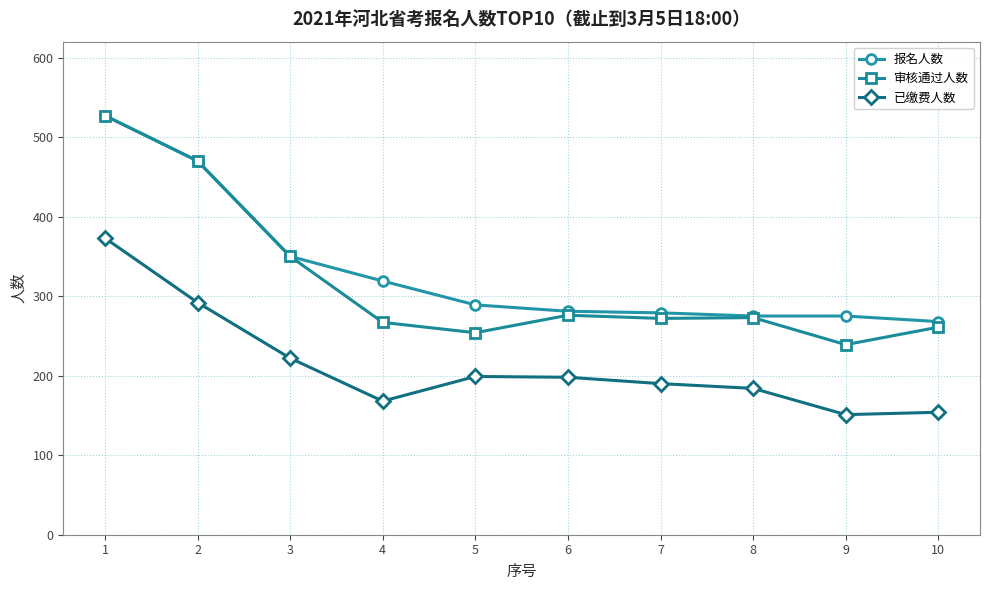

What is the total value across all series at 2?

1232